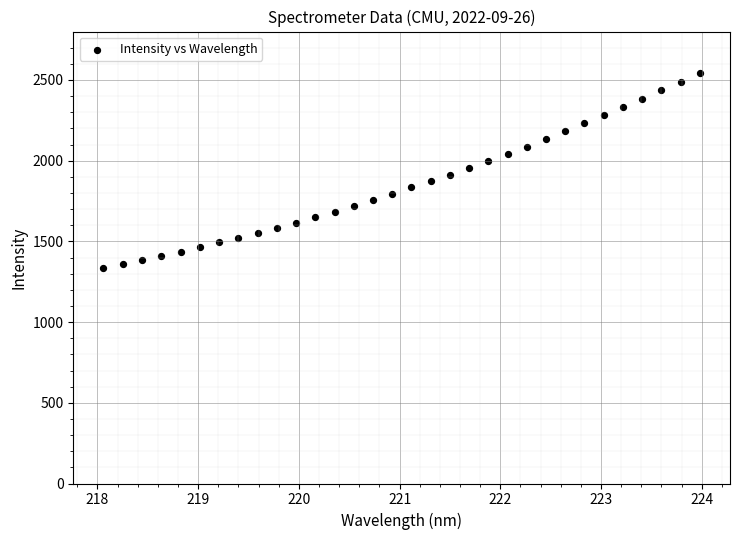

What is the range of Y values (max minus min)?

1210.9